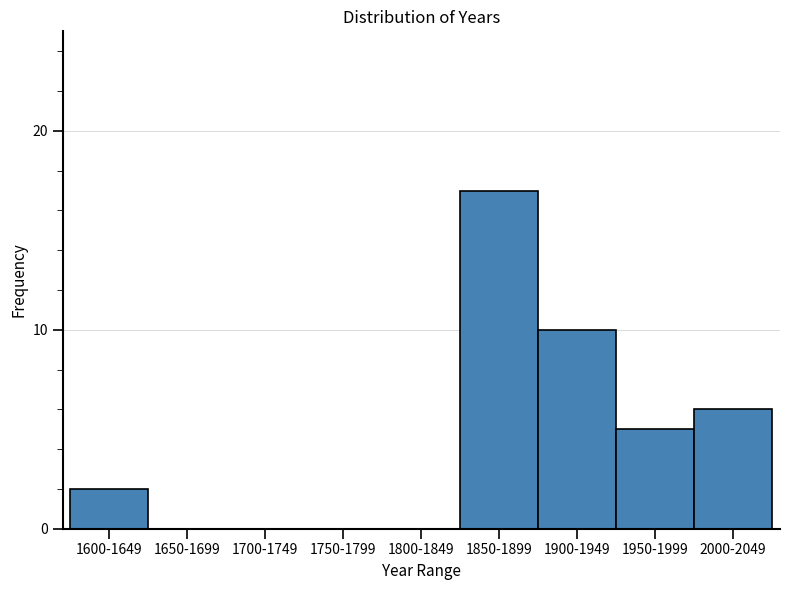

Reading left to right, list all the values displayed in this chart.

1600-1649=2	1650-1699=0	1700-1749=0	1750-1799=0	1800-1849=0	1850-1899=17	1900-1949=10	1950-1999=5	2000-2049=6